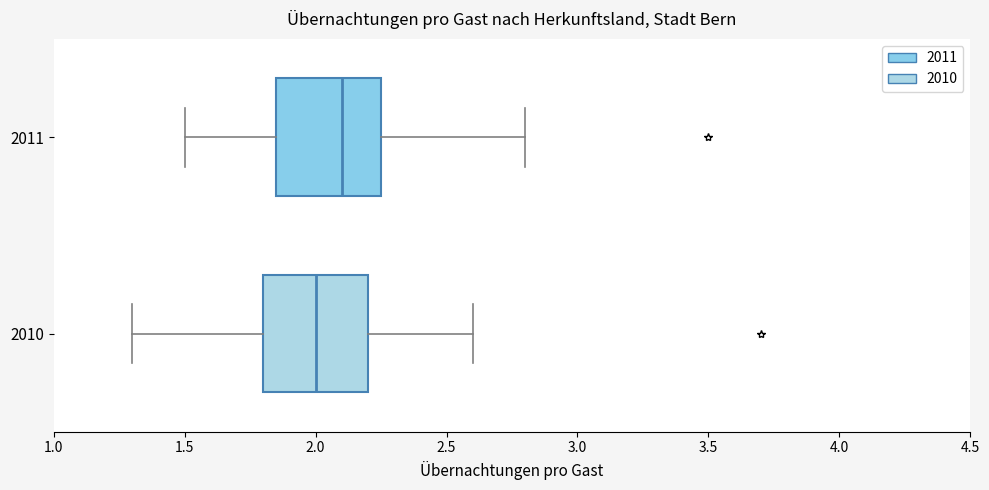

Reading bottom to top, transcribe this box plot: for each box, give where its median line is, the range the box spans, and where its two whiskers end, as read against the x-axis. The values are not printed on the chart, so give them approximately, as read against the axis.

2010: median 2.00, box 1.80 to 2.20, whiskers 1.30 to 2.60
2011: median 2.10, box 1.85 to 2.25, whiskers 1.50 to 2.80